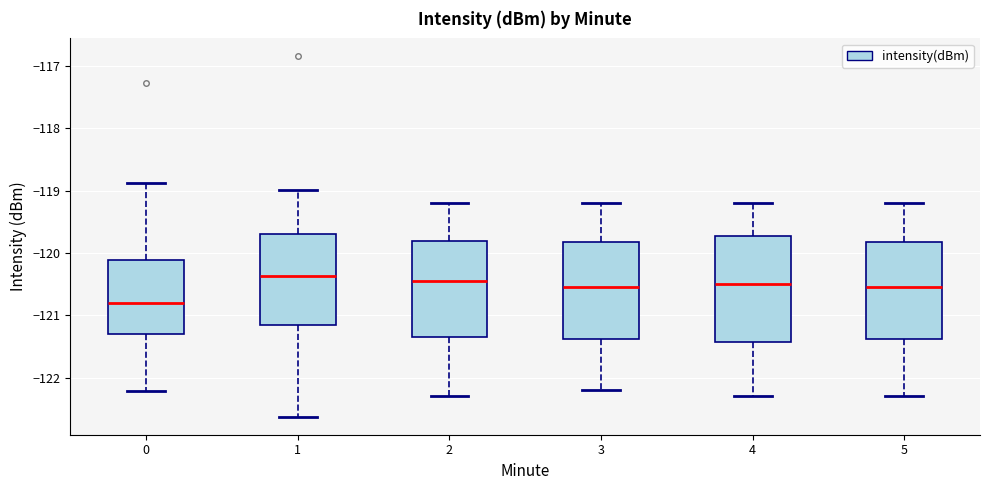

Where does the upper whisker of the box at x = 2 end on the y-axis? The values are not printed on the chart, so give them approximately, as read against the axis.

-119.2